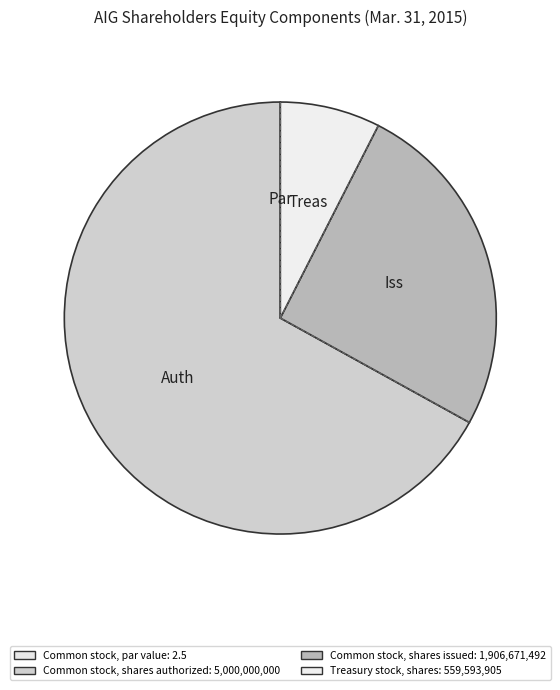

How many segments does this pie chart have?

4